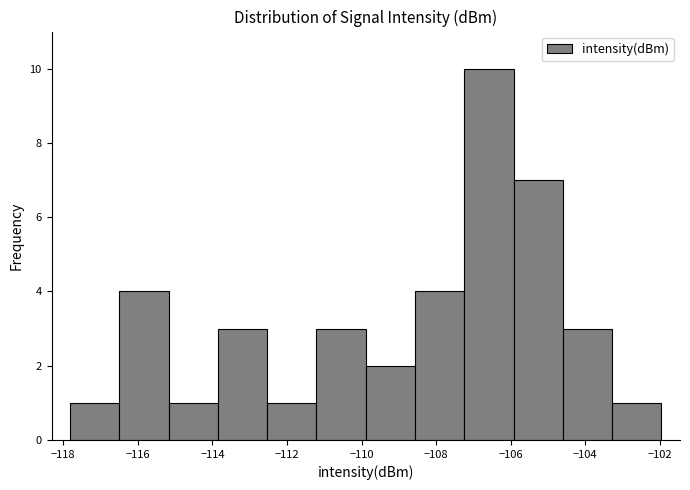

Reading left to right, transcribe this chart: for each bar, give the range it covers on the x-axis and its height. Neither the bar edges nor the heights are printed on the chart, so give them approximately, as read against the axes.

-117.8 to -116.4: 1
-116.4 to -115.2: 4
-115.2 to -113.8: 1
-113.8 to -112.6: 3
-112.6 to -111.2: 1
-111.2 to -109.8: 3
-109.8 to -108.6: 2
-108.6 to -107.2: 4
-107.2 to -106.0: 10
-106.0 to -104.6: 7
-104.6 to -103.2: 3
-103.2 to -102.0: 1